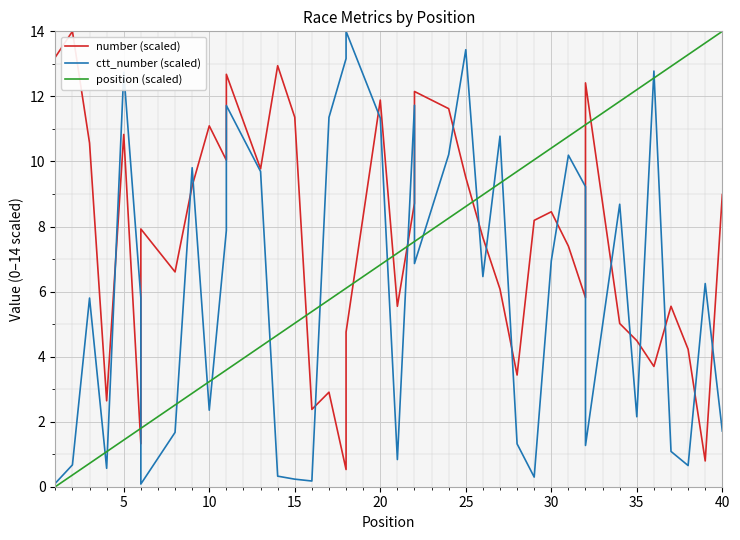

Which series has the largest total across all categories?

number (scaled)